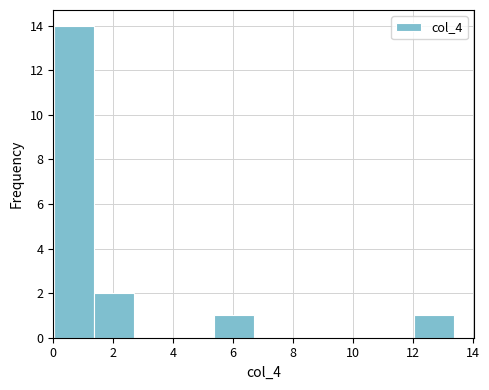

How tall is the bar that spans 0.0 to 1.4 on the x-axis? Neither the bar edges nor the heights are printed on the chart, so give them approximately, as read against the axes.

14